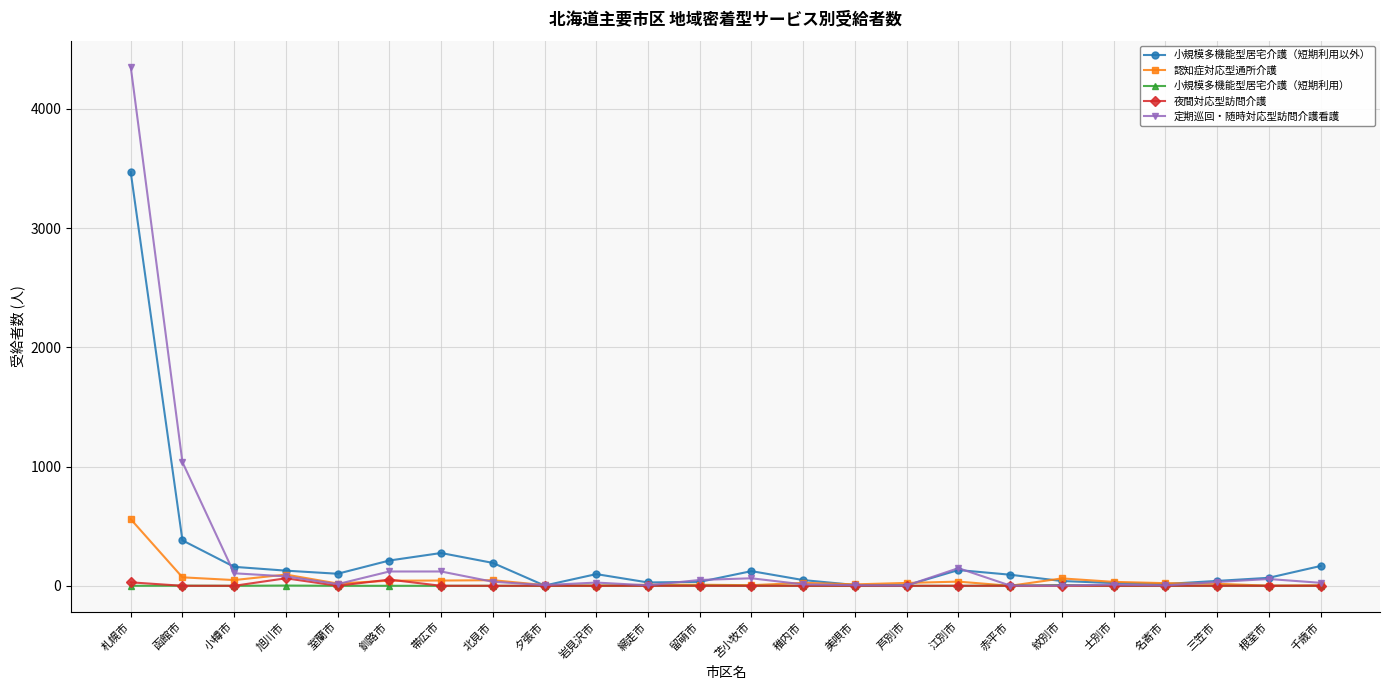

What is the label of the 13th point from the right?

留萌市